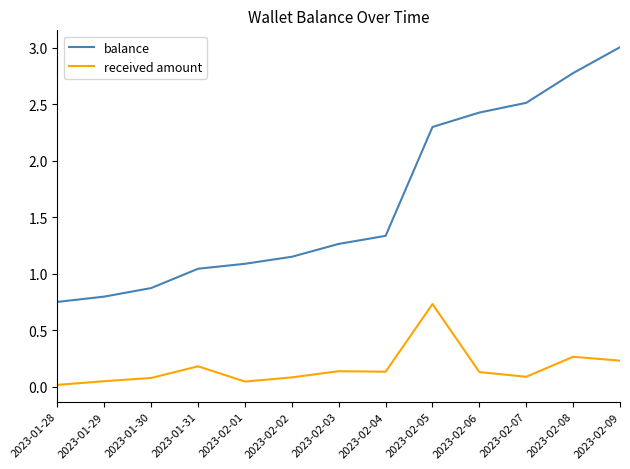

True or false: received amount has a value of 0.0 at 2023-01-28.

True